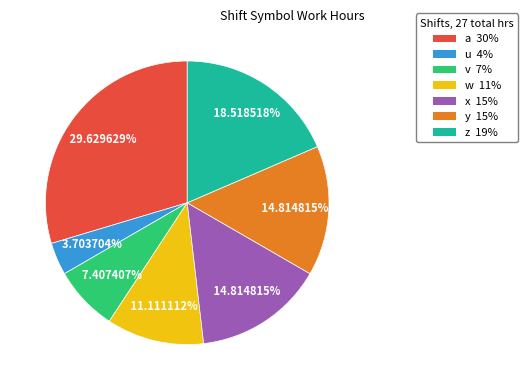

How many segments does this pie chart have?

7